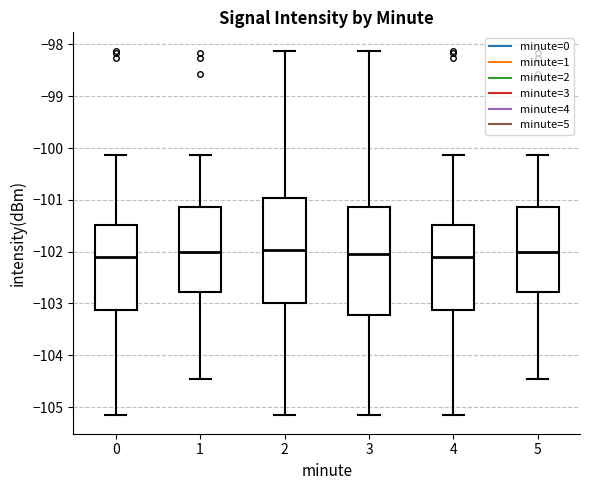

Reading left to right, read every box against the y-axis: the position of its median line, the range the box covers, and the ends of its whiskers. The values are not printed on the chart, so give them approximately, as read against the axis.

0: median -102.1, box -103.1 to -101.5, whiskers -105.2 to -100.1
1: median -102.0, box -102.8 to -101.1, whiskers -104.5 to -100.1
2: median -102.0, box -103.0 to -101.0, whiskers -105.2 to -98.1
3: median -102.0, box -103.2 to -101.1, whiskers -105.2 to -98.1
4: median -102.1, box -103.1 to -101.5, whiskers -105.2 to -100.1
5: median -102.0, box -102.8 to -101.1, whiskers -104.5 to -100.1